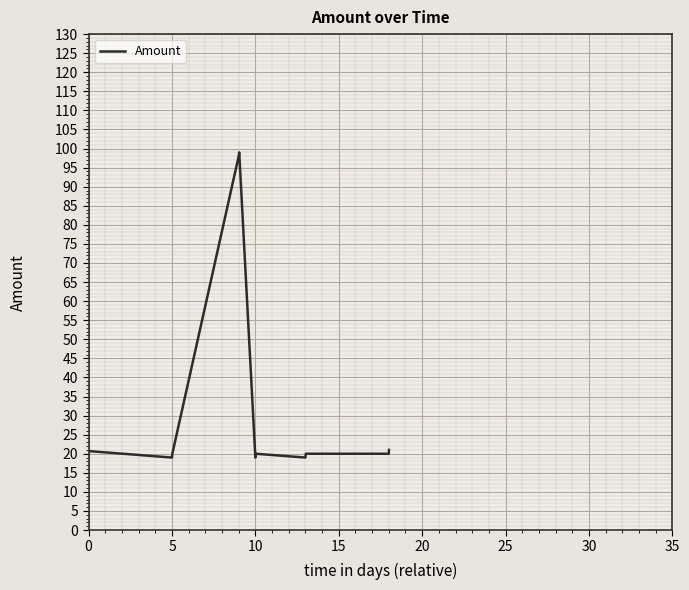

What is the difference between the maximum and minimum values?

80.0